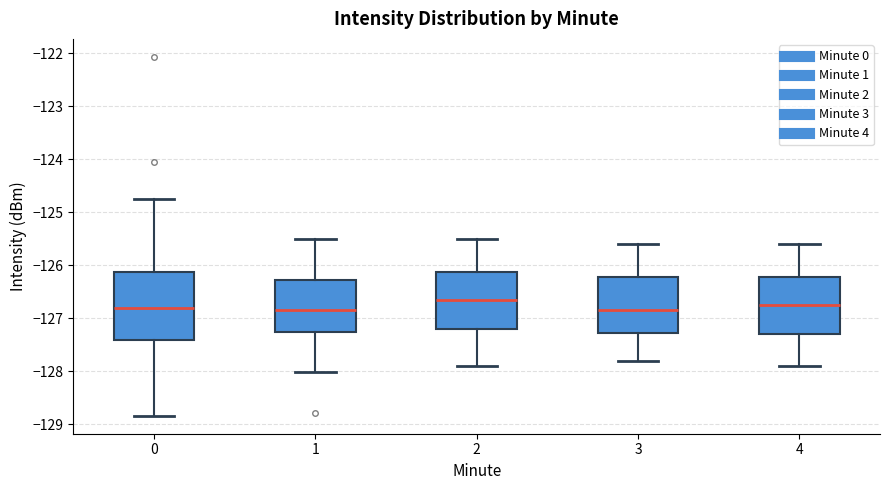

Reading left to right, transcribe this box plot: for each box, give where its median line is, the range the box spans, and where its two whiskers end, as read against the y-axis. The values are not printed on the chart, so give them approximately, as read against the axis.

0: median -126.8, box -127.4 to -126.1, whiskers -128.8 to -124.7
1: median -126.8, box -127.3 to -126.3, whiskers -128.0 to -125.5
2: median -126.6, box -127.2 to -126.1, whiskers -127.9 to -125.5
3: median -126.8, box -127.3 to -126.2, whiskers -127.8 to -125.6
4: median -126.7, box -127.3 to -126.2, whiskers -127.9 to -125.6